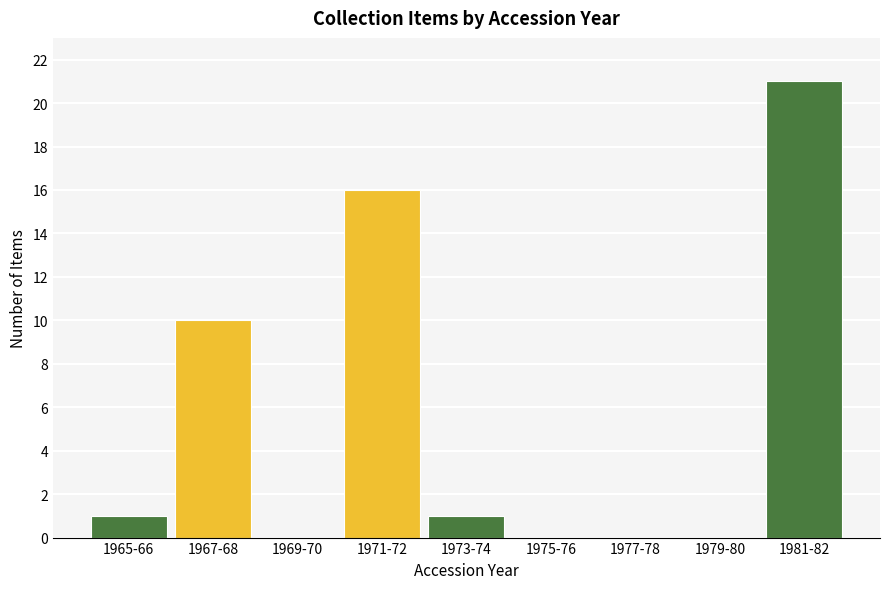

Reading left to right, list all the values displayed in this chart.

1965-66=1	1967-68=10	1969-70=0	1971-72=16	1973-74=1	1975-76=0	1977-78=0	1979-80=0	1981-82=21